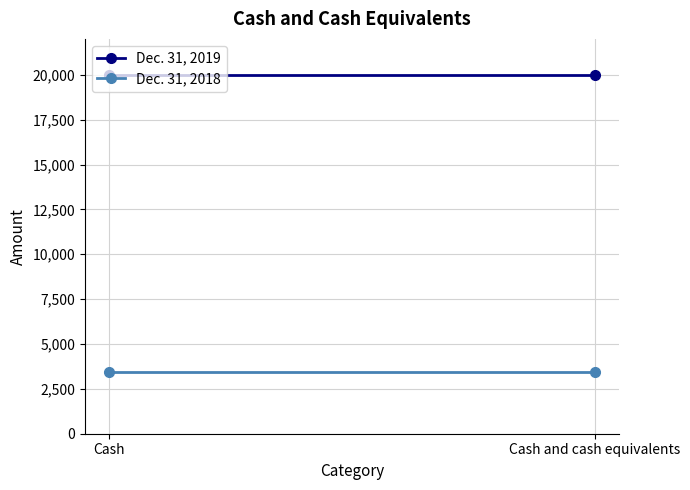

Reading left to right, transcribe all the data shown in this chart.

Dec. 31, 2019: Cash=19998	Cash and cash equivalents=19998
Dec. 31, 2018: Cash=3464	Cash and cash equivalents=3464